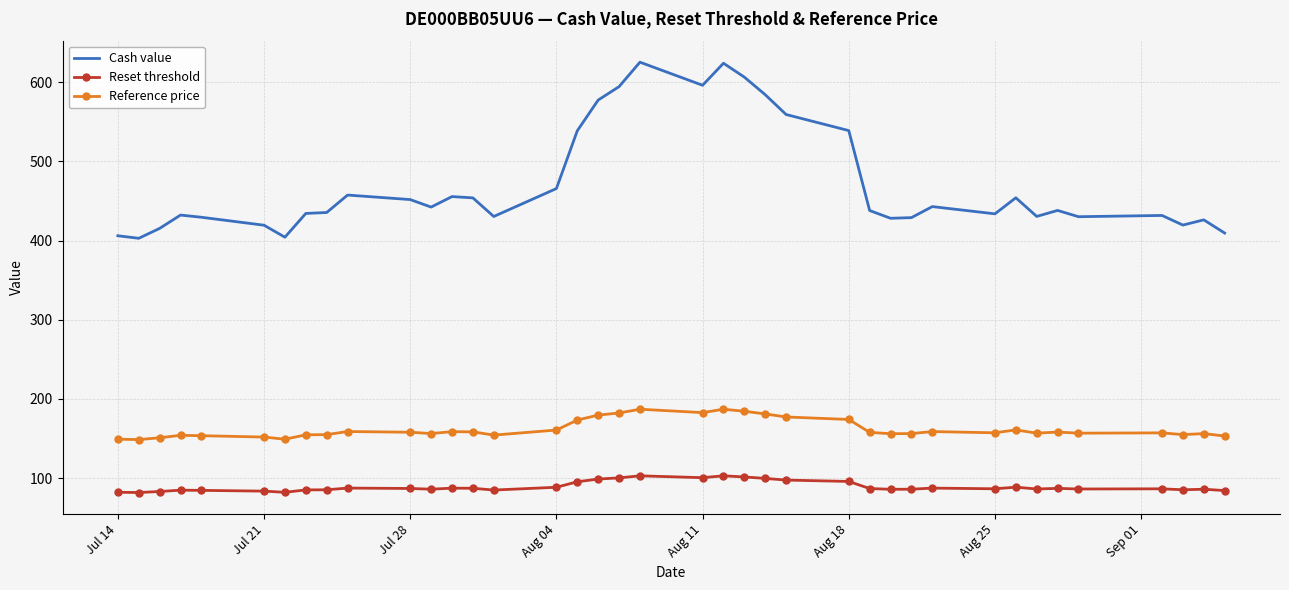

What is the maximum value for Reset threshold?

102.8